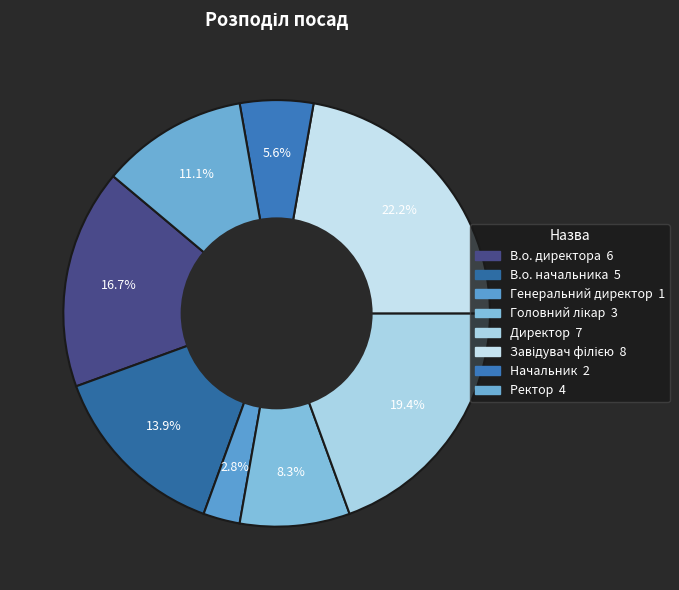

Which slice is the smallest?

Генеральний директор